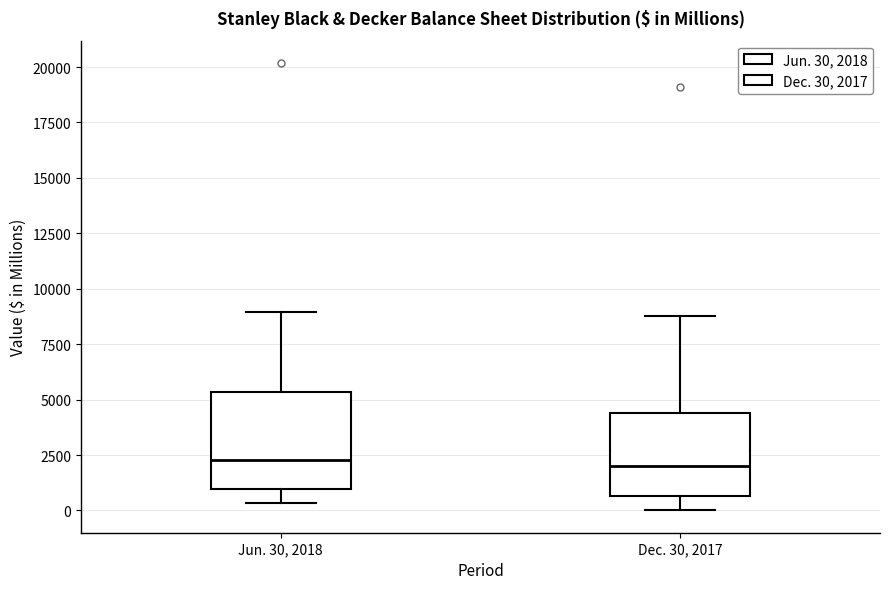

Where does the median line of the box for Jun. 30, 2018 sit on the y-axis? The values are not printed on the chart, so give them approximately, as read against the axis.

2500